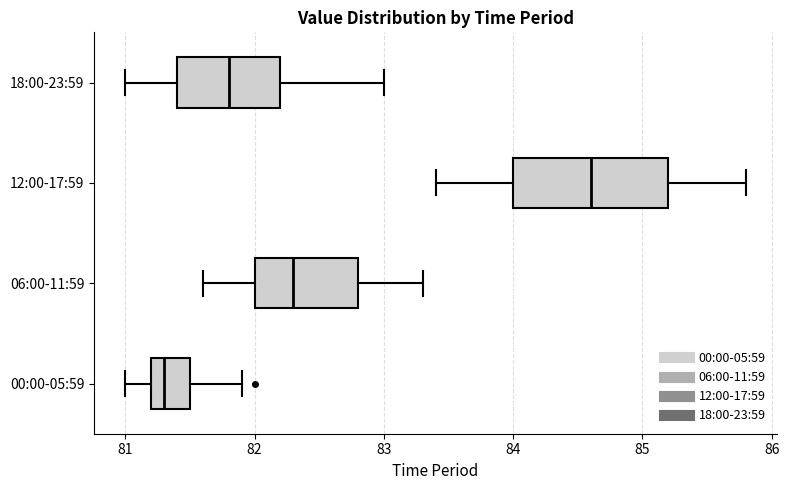

Which box has the furthest to the right median line?

12:00-17:59